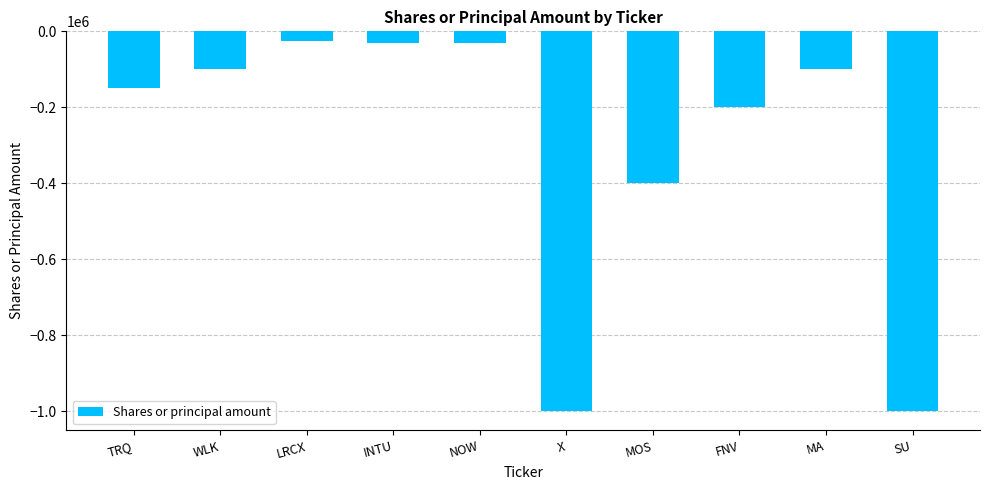

Reading left to right, list all the values displayed in this chart.

-150000	-100000	-25000	-30000	-30000	-1000000	-400000	-200000	-100000	-1000000